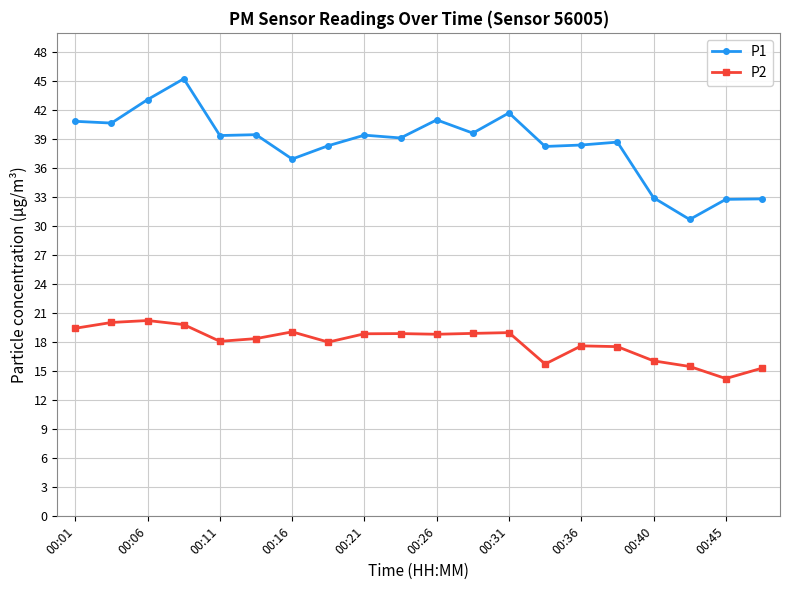

What is the value of the P2 point at the 13th from the left?

19.0